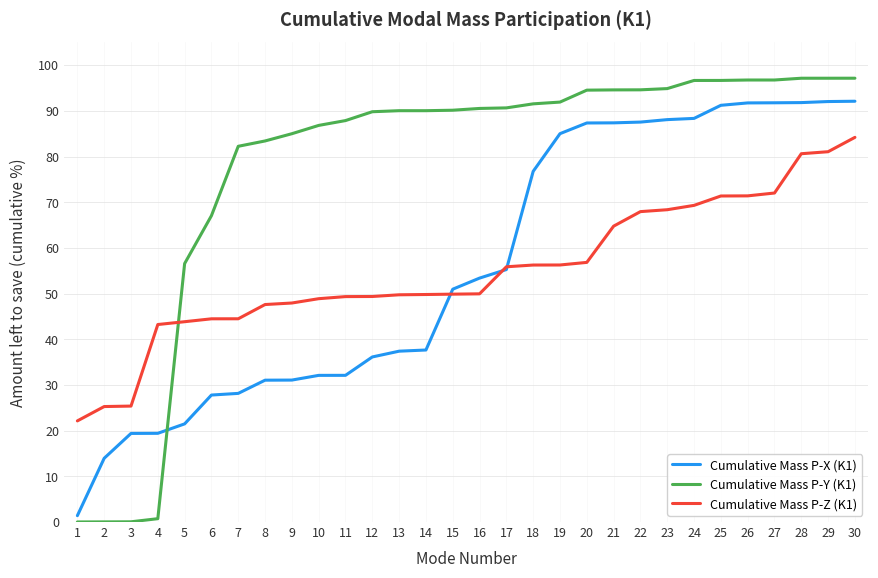

Is the value of Cumulative Mass P-X (K1) at 19 greater than the value of Cumulative Mass P-Y (K1) at 25?

No